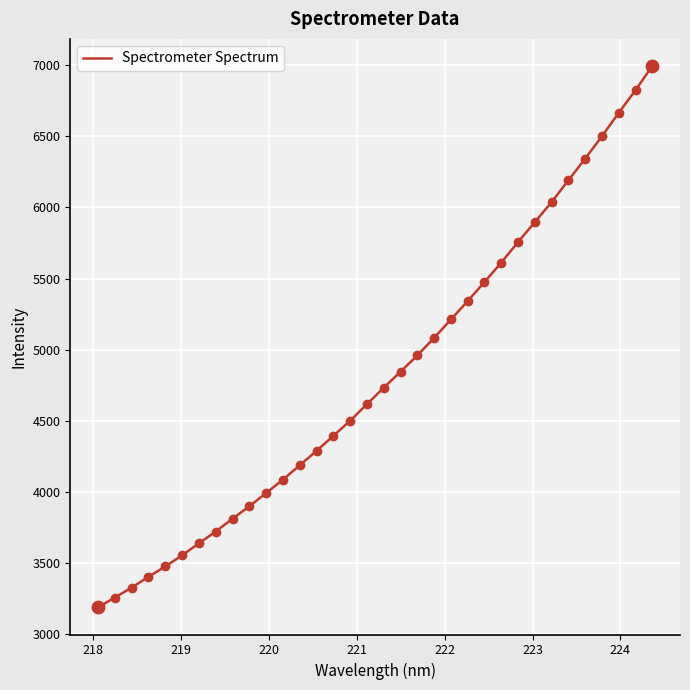

What is the difference between the maximum and minimum values?

3805.0